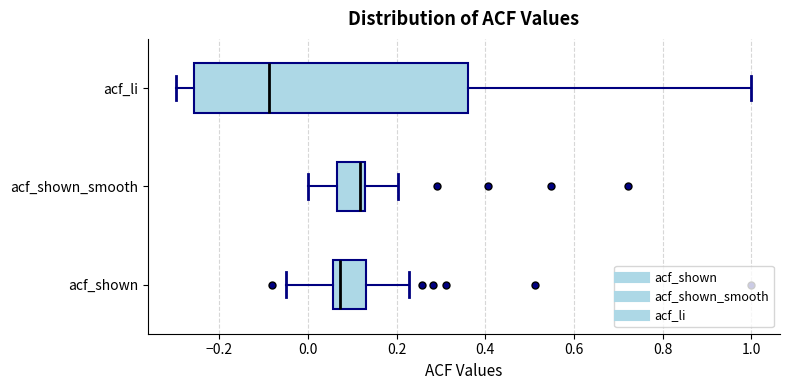

Where is the right edge of the box for acf_li on the x-axis? The values are not printed on the chart, so give them approximately, as read against the axis.

0.36